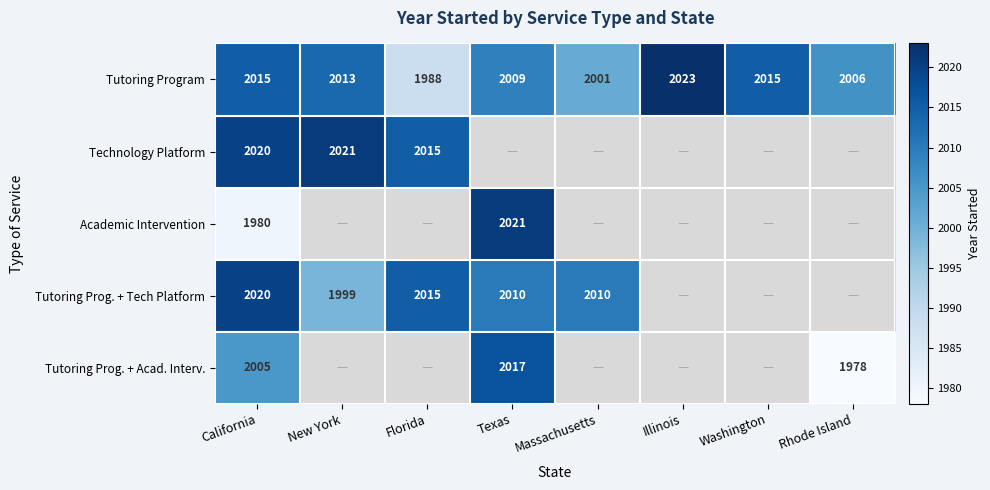

The value of Tutoring Prog. + Tech Platform at Florida is 674. True or false?

False